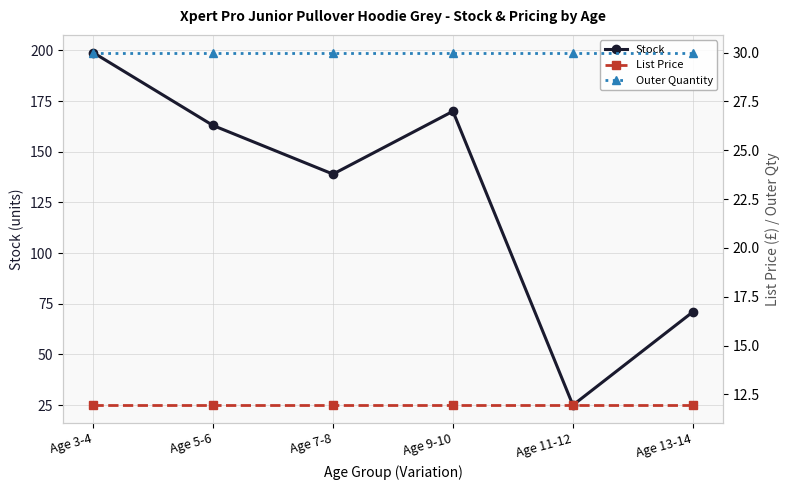

True or false: Outer Quantity and List Price intersect in this chart.

False